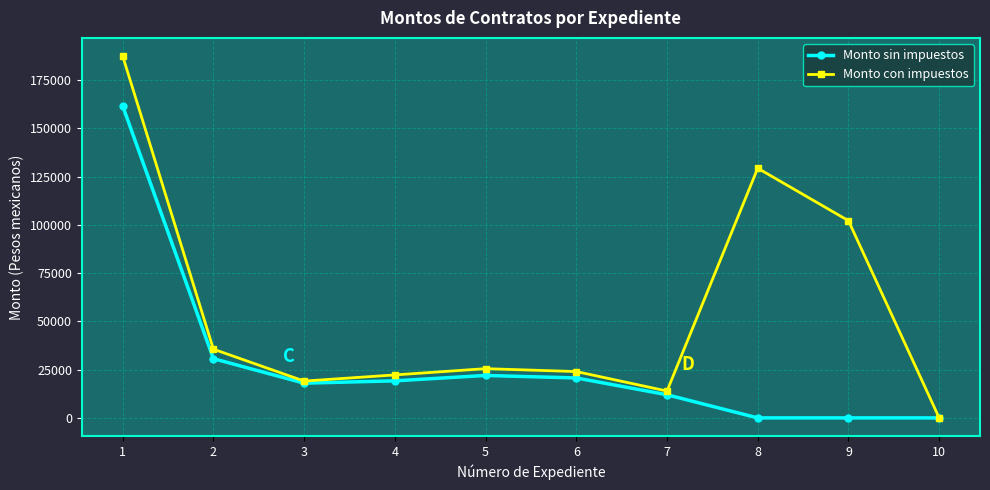

At how many categories does at least one series exceed 138805?

1